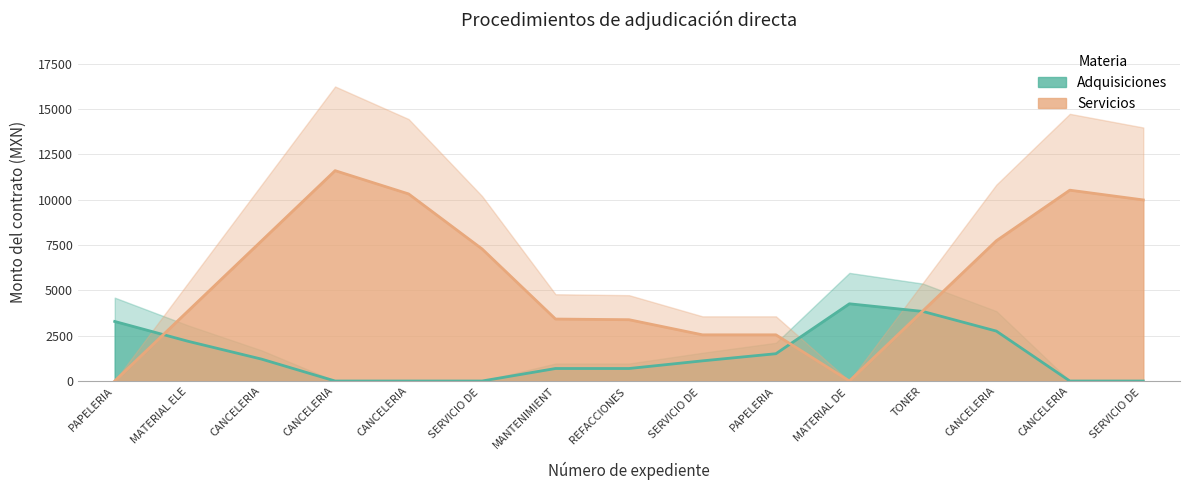

In Adquisiciones, how many points are higher than both neighbors (excluding endpoints)?

1